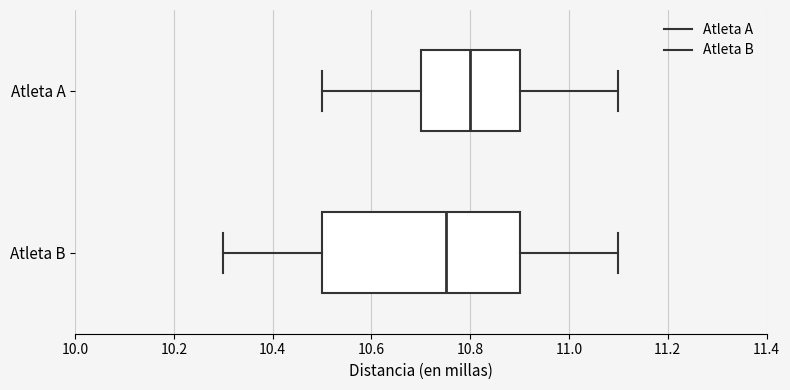

Reading bottom to top, read every box against the x-axis: the position of its median line, the range the box covers, and the ends of its whiskers. The values are not printed on the chart, so give them approximately, as read against the axis.

Atleta B: median 10.76, box 10.50 to 10.90, whiskers 10.30 to 11.10
Atleta A: median 10.80, box 10.70 to 10.90, whiskers 10.50 to 11.10